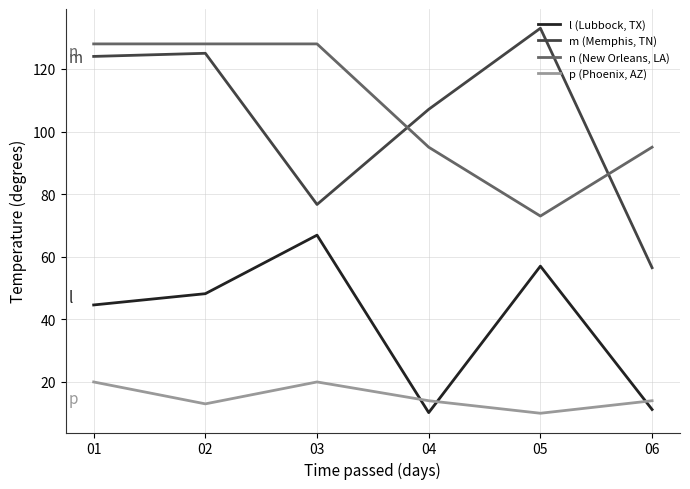

Reading right to left, extract all data points from this chart.

l (Lubbock, TX): 11.2	57.0	10.2	66.9	48.2	44.6
m (Memphis, TN): 56.5	133.0	107.1	76.7	125.0	124.0
n (New Orleans, LA): 95.0	73.0	95.0	128.0	128.0	128.0
p (Phoenix, AZ): 14.0	10.0	14.0	20.0	13.0	20.0